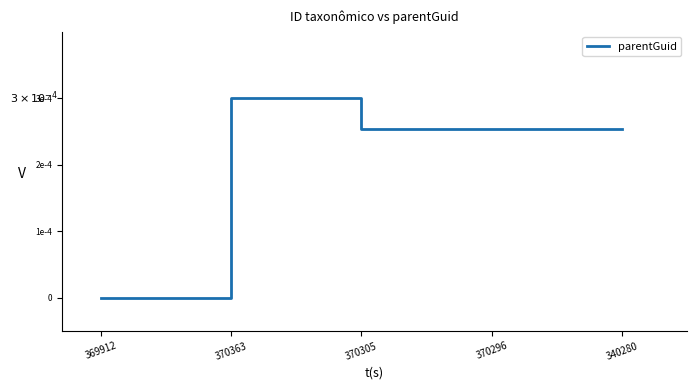

At which label is the value closest to 0?

369912